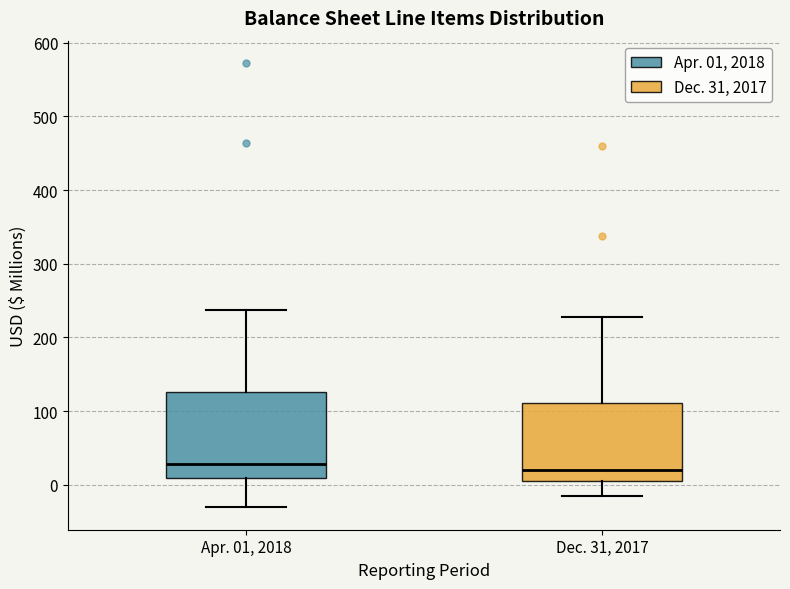

Reading left to right, transcribe this box plot: for each box, give where its median line is, the range the box spans, and where its two whiskers end, as read against the y-axis. The values are not printed on the chart, so give them approximately, as read against the axis.

Apr. 01, 2018: median 30, box 10 to 130, whiskers -30 to 240
Dec. 31, 2017: median 20, box 10 to 110, whiskers -20 to 230